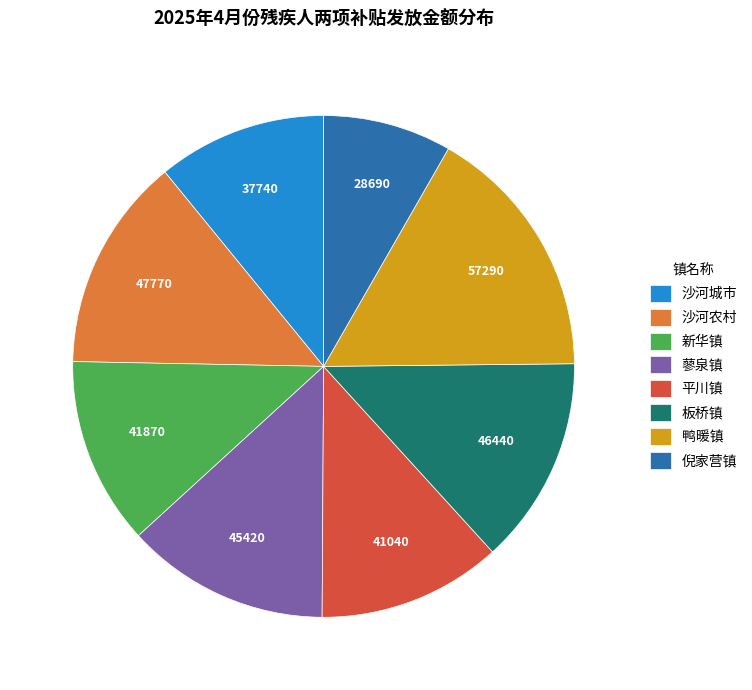

Which slice is the largest?

鸭暖镇